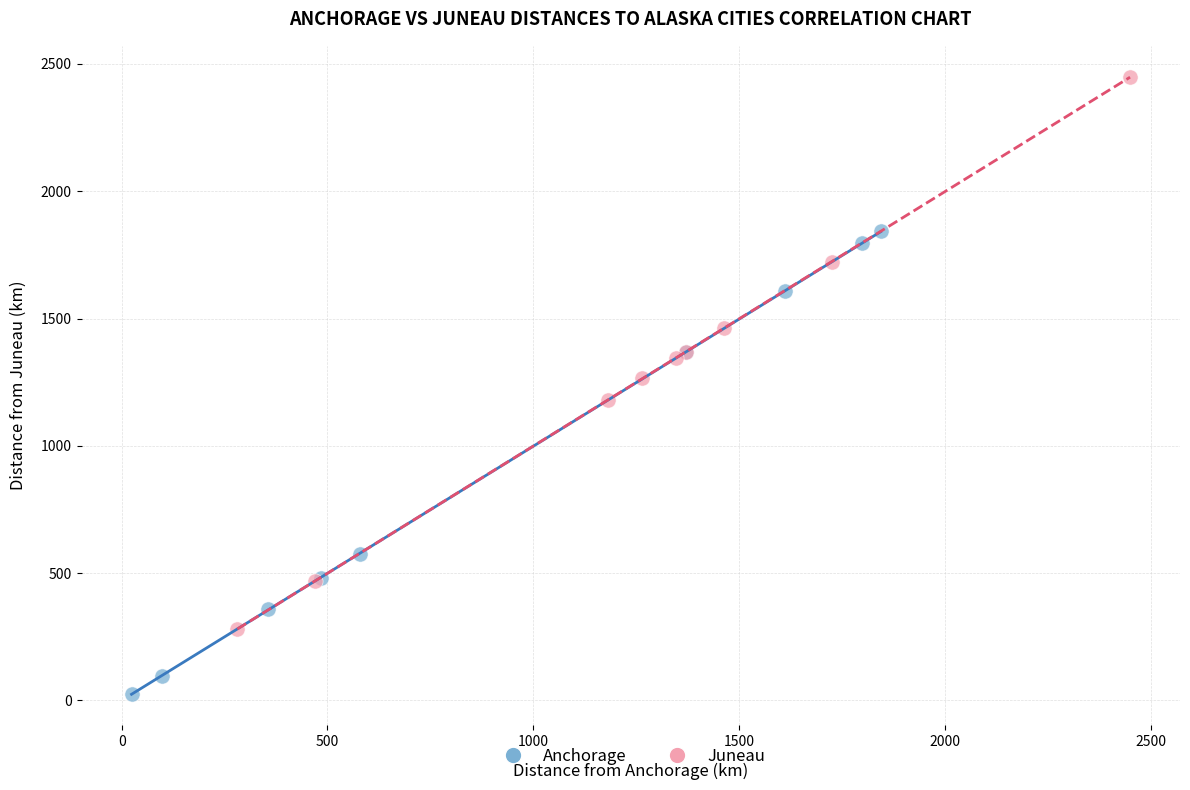

Which series has the widest spread of Y values?

Juneau